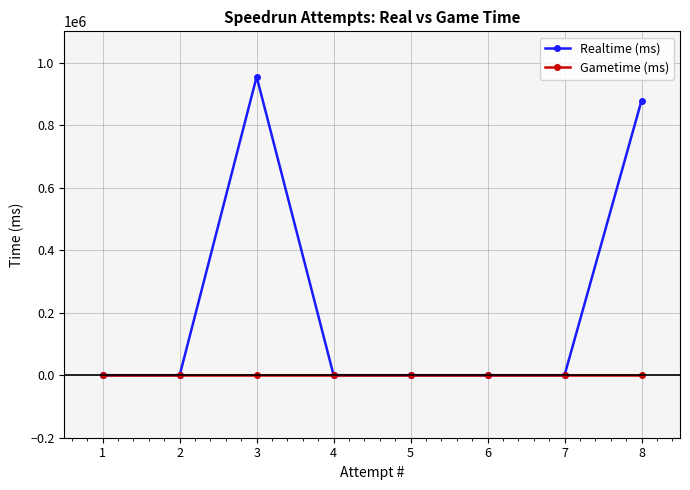

Reading left to right, list all the values displayed in this chart.

Realtime (ms): 1=0	2=0	3=954729	4=0	5=0	6=0	7=0	8=878501
Gametime (ms): 1=0	2=0	3=0	4=0	5=0	6=0	7=0	8=0